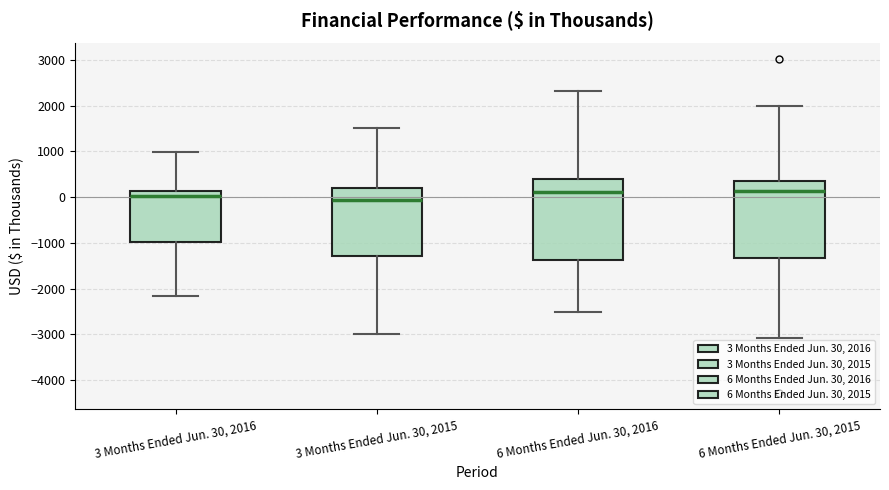

Where is the upper edge of the box for 3 Months Ended Jun. 30, 2015 on the y-axis? The values are not printed on the chart, so give them approximately, as read against the axis.

200